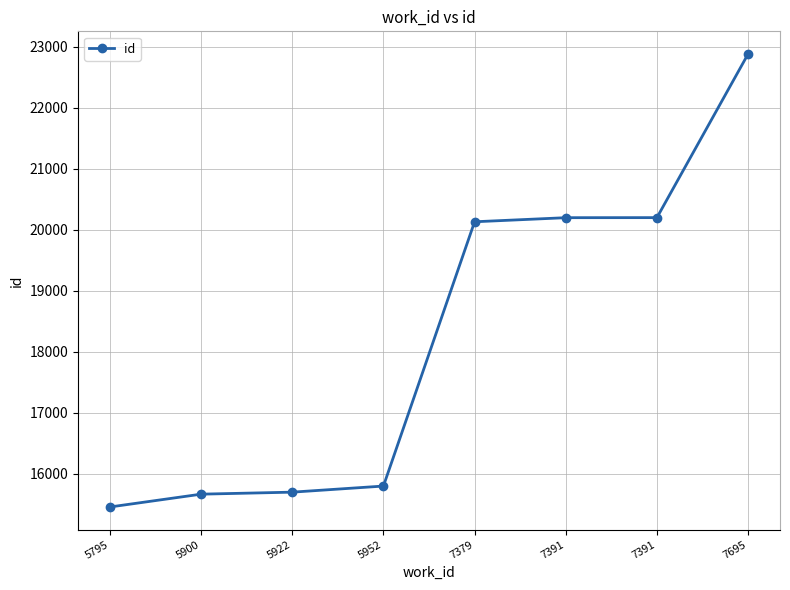

Does the chart have visible grid lines?

Yes